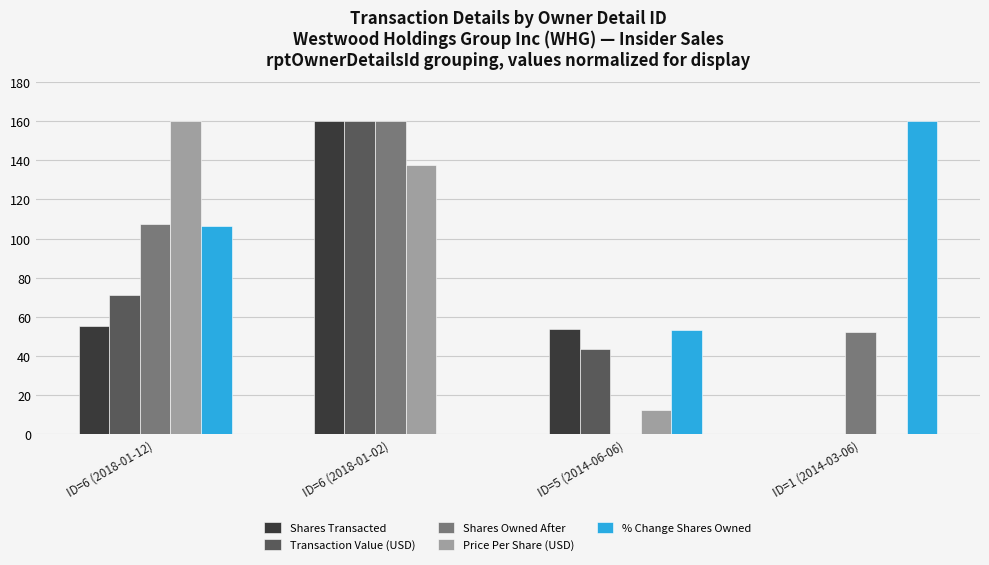

Reading left to right, what are all the values shown in this chart?

Shares Transacted: 55.2	160.0	53.8	0.0
Transaction Value (USD): 71.4	160.0	43.7	0.0
Shares Owned After: 107.5	160.0	0.0	52.1
Price Per Share (USD): 160.0	137.5	12.5	0.0
% Change Shares Owned: 106.7	0.0	53.3	160.0